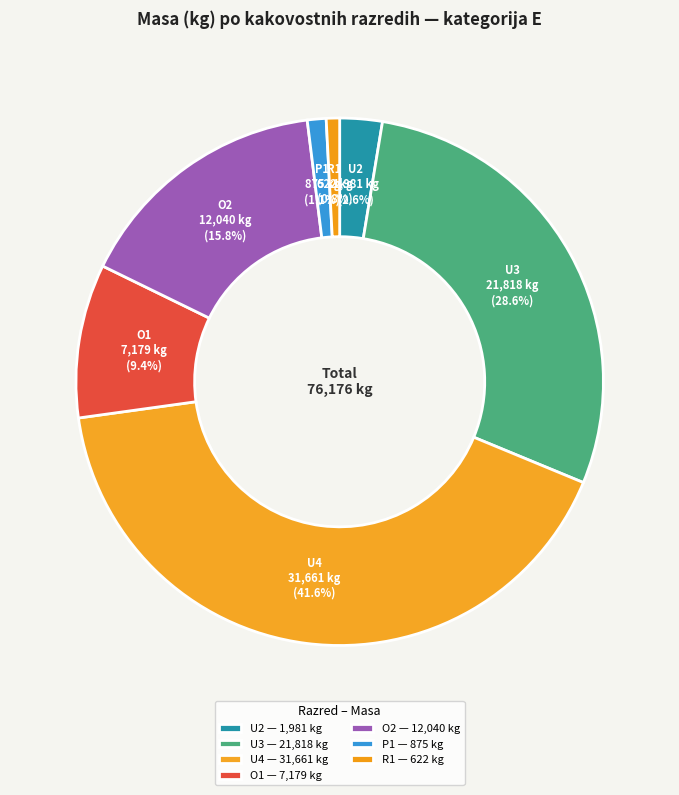

What is the largest slice in the pie chart?

U4